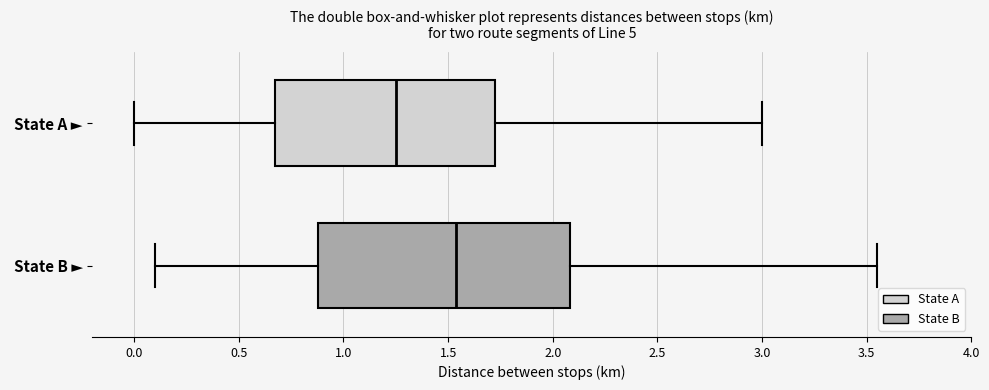

Comparing the boxes themselves (not the whiskers), which one is the widest?

State B ►